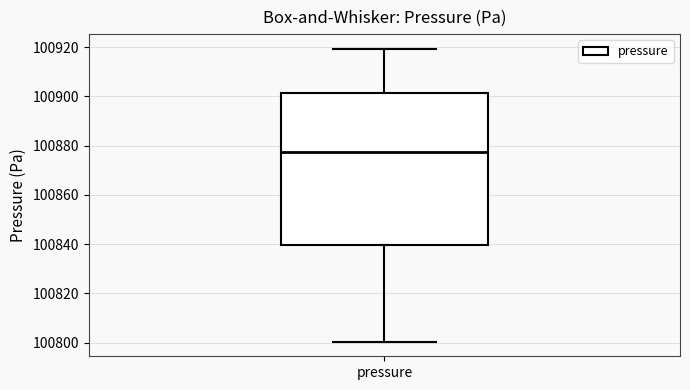

Read this box plot against the y-axis: the position of the median line, the range covered by the box, and the ends of both whiskers. The values are not printed on the chart, so give them approximately, as read against the axis.

median 100878, box 100840 to 100902, whiskers 100800 to 100920